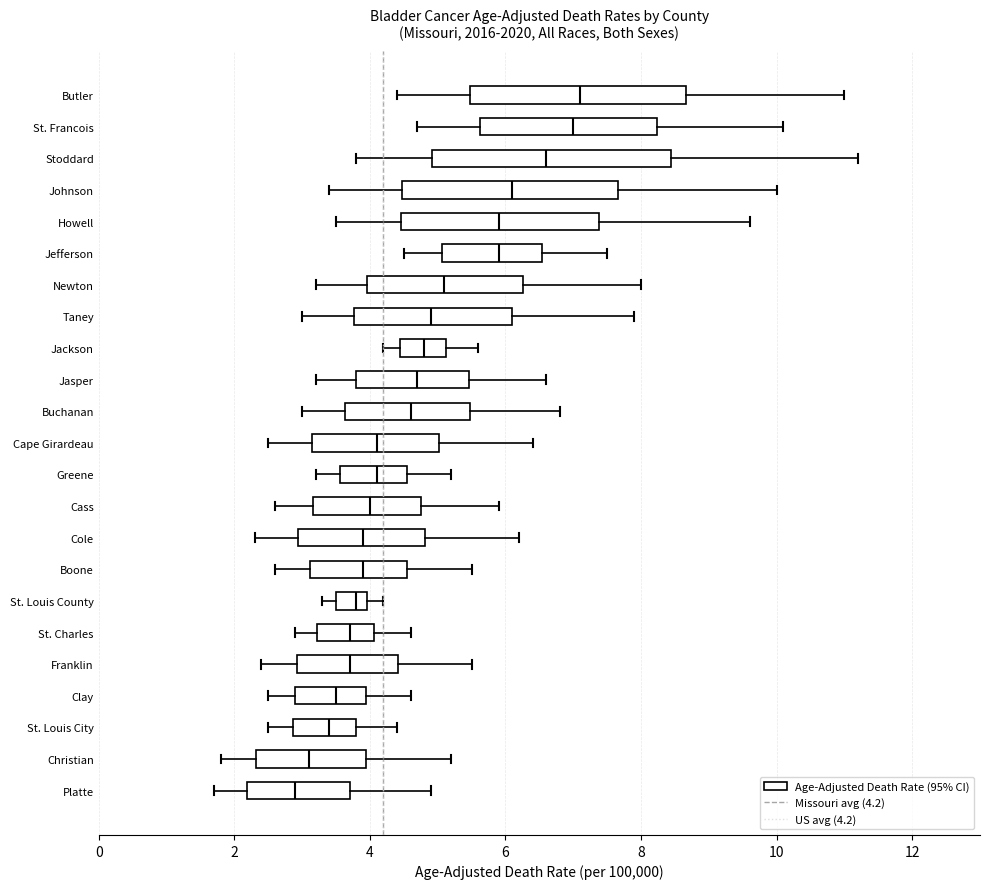

Comparing the boxes themselves (not the whiskers), which one is the widest?

Stoddard